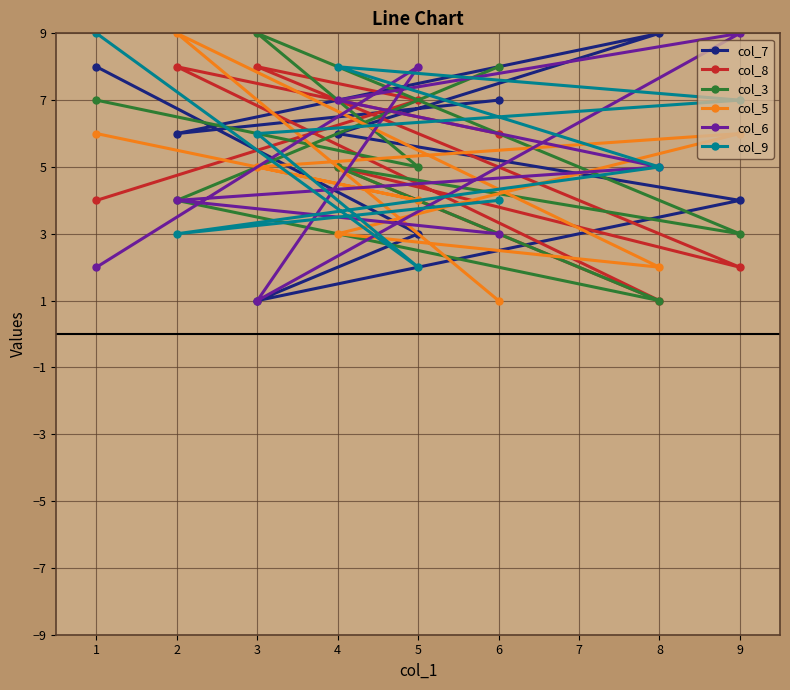

What is the sum of all col_9 values?

44